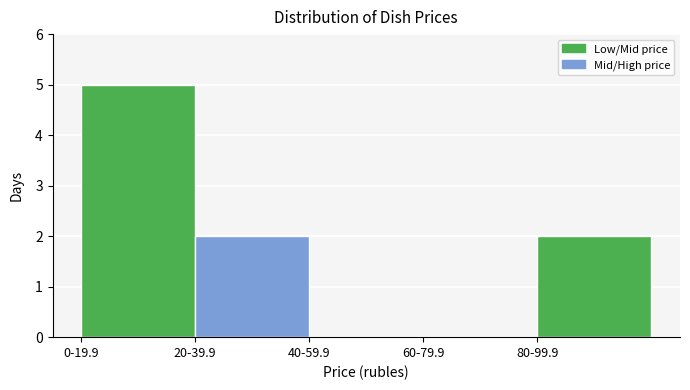

Reading right to left, list all the values displayed in this chart.

80-99.9=2	60-79.9=0	40-59.9=0	20-39.9=2	0-19.9=5